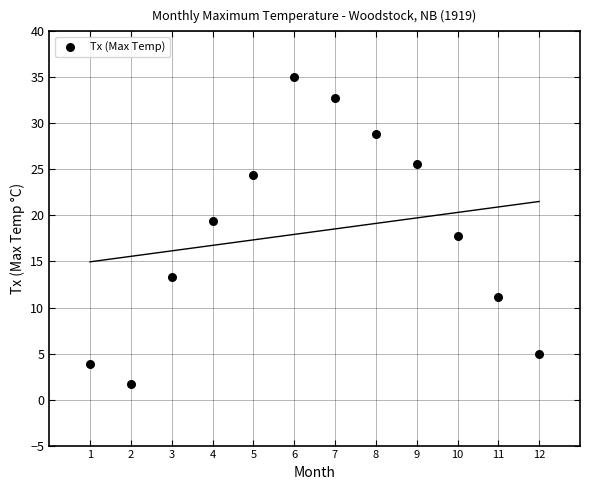

What is the range of Y values (max minus min)?

33.3